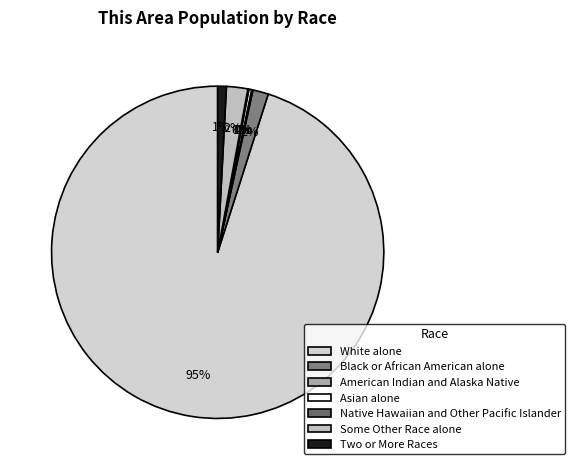

True or false: Asian alone accounts for 1% of the total.

False